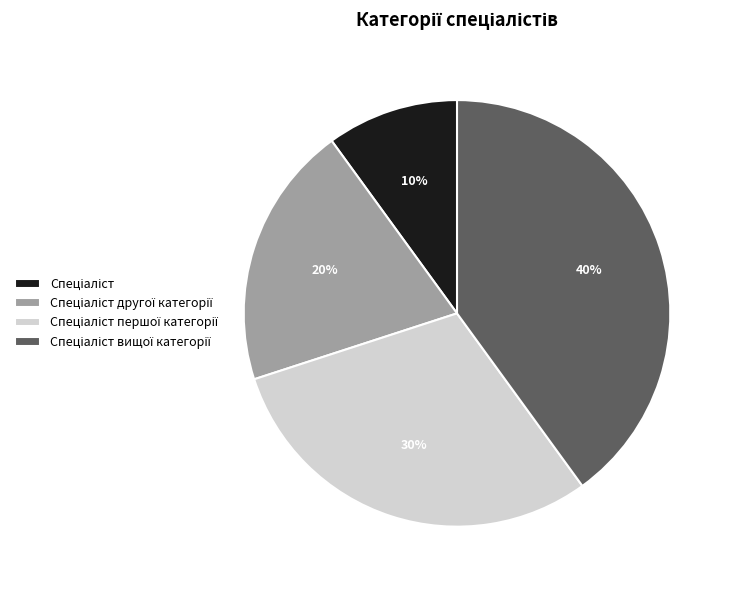

Is there a majority slice in this chart?

No